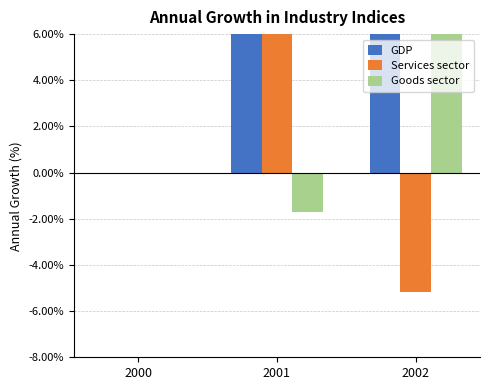

What is the average value of the GDP series?

11.3